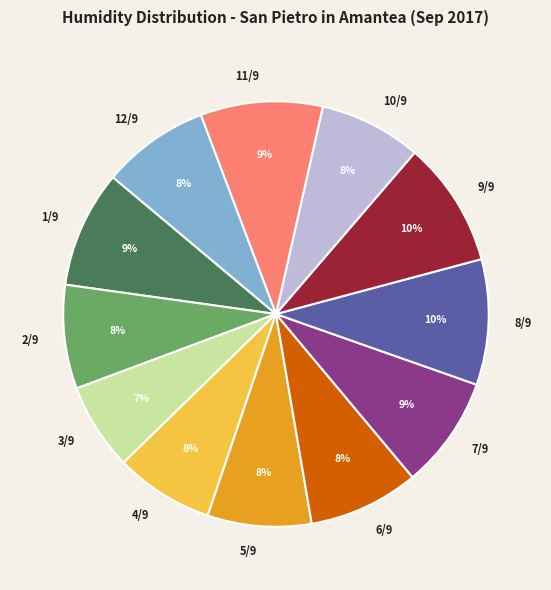

What is the smallest slice in the pie chart?

3/9